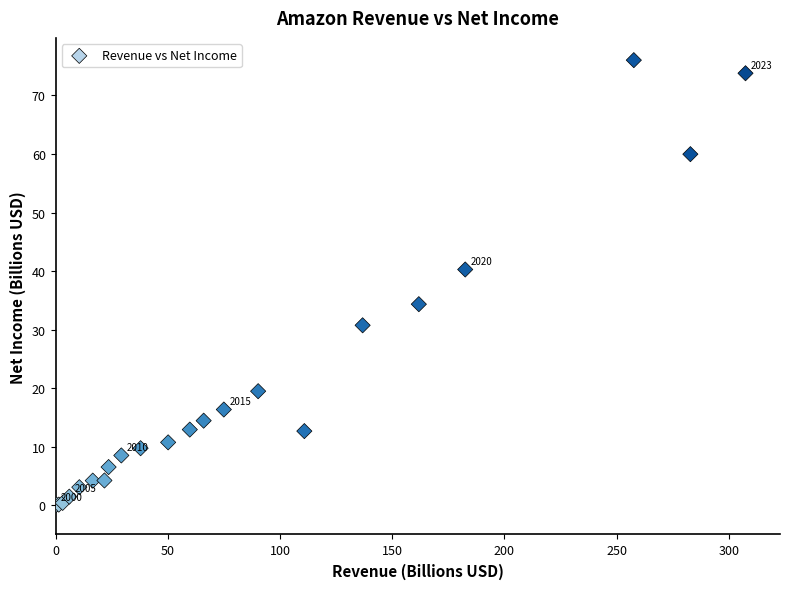

What Y value in the scatter plot is closest to 38?

40.3